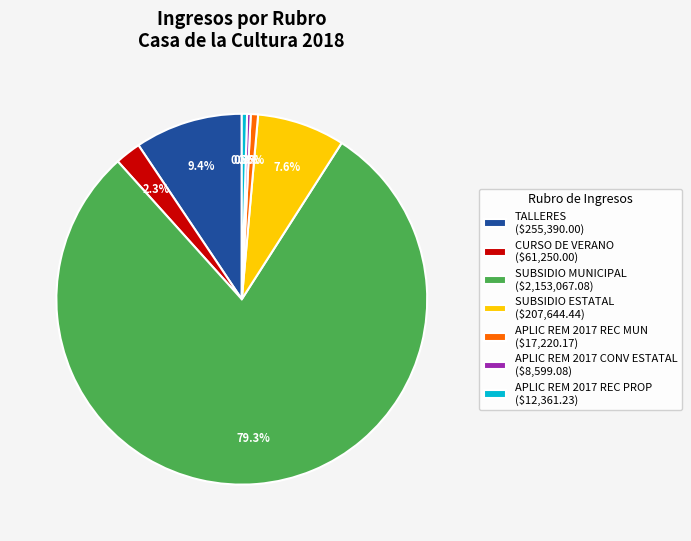

How much of the chart is everything except TALLERES ($255,390.00)?

90.6%